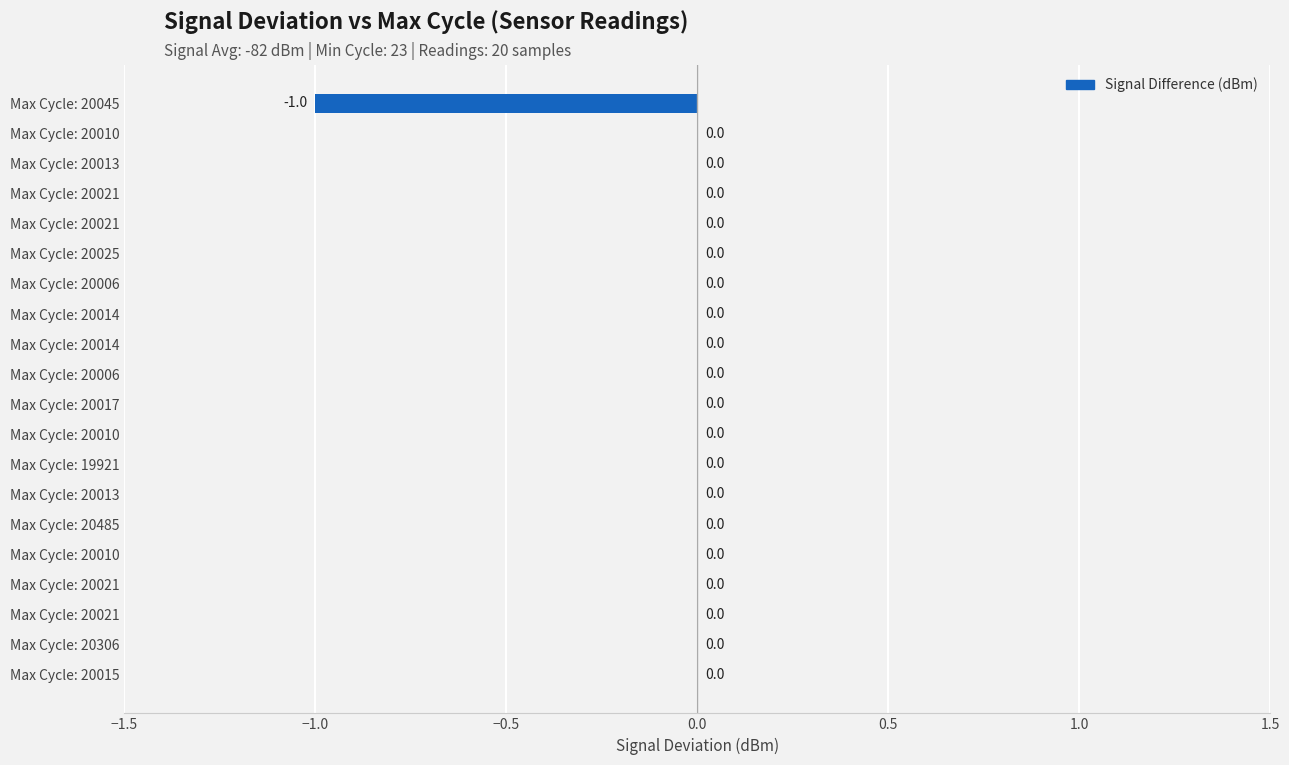

Are the bars horizontal?

Yes